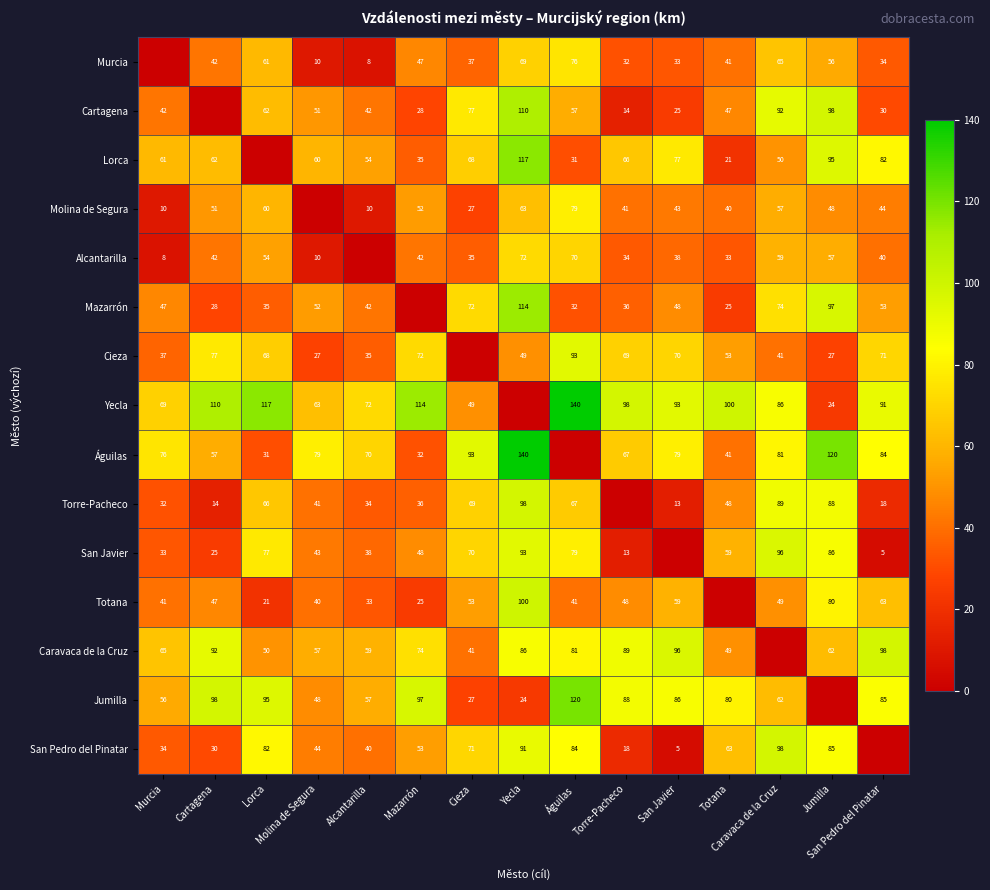

How many data points does each series have?

15